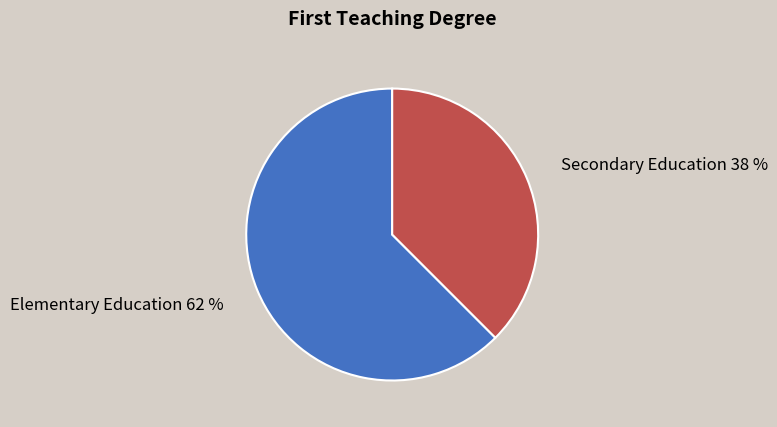

To the nearest percent, what is the average slice percentage?

50%